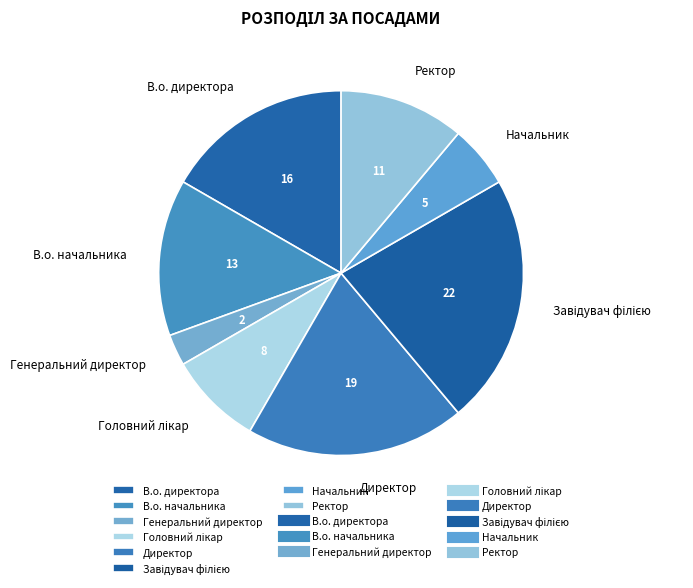

Is В.о. начальника the majority of the pie?

No